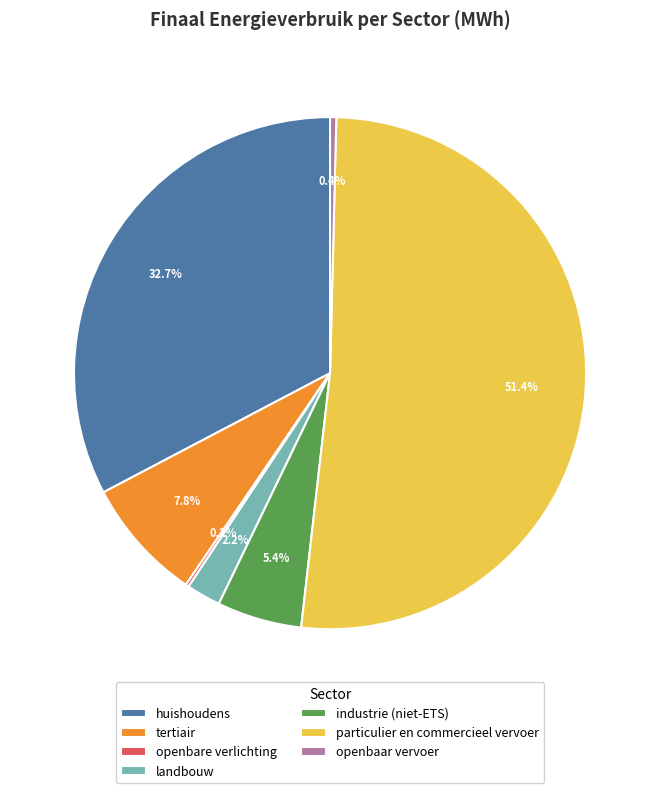

Does any single category account for the majority?

Yes